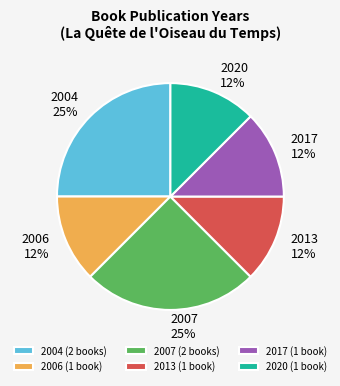

The 2006 (1 book) slice represents 12% of the pie. True or false?

True